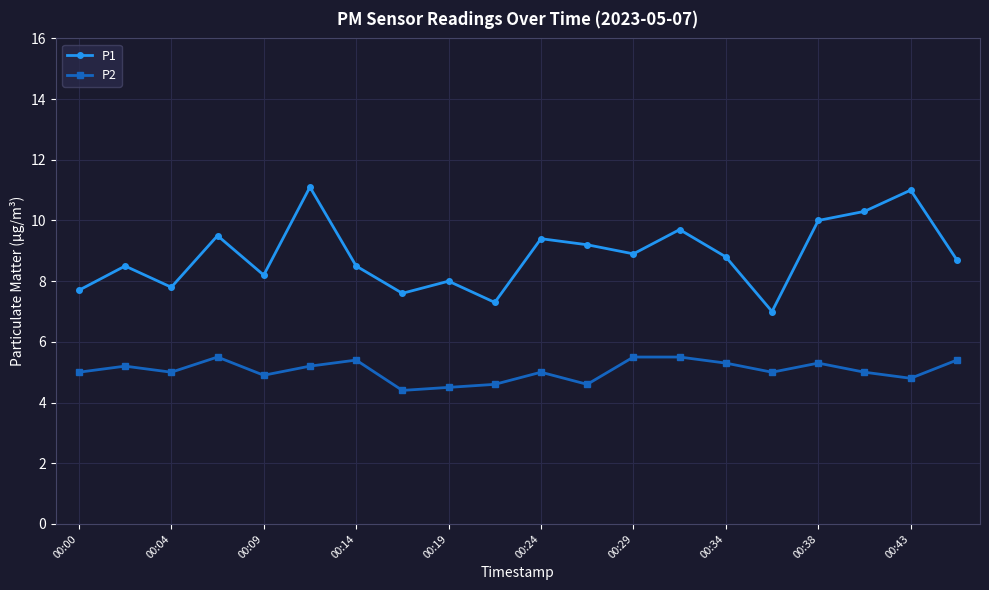

Rank the series by their maximum value, from highest to lowest.

P1, P2